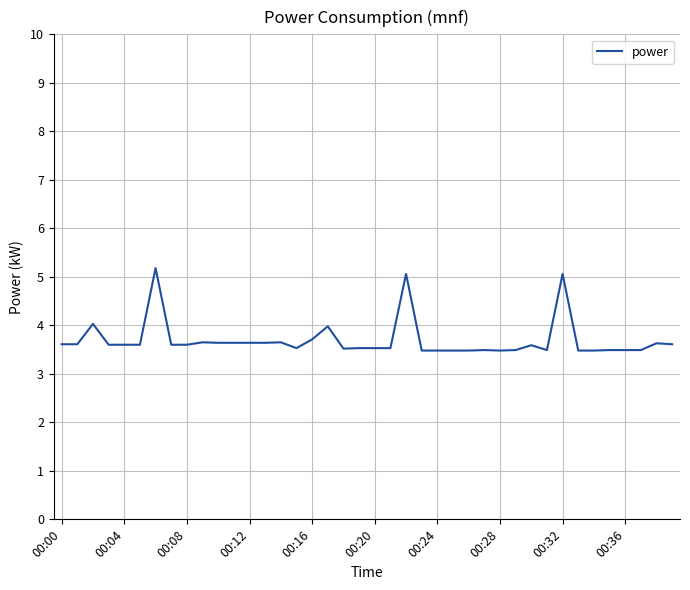

Is this an area chart (filled region under the line)?

No